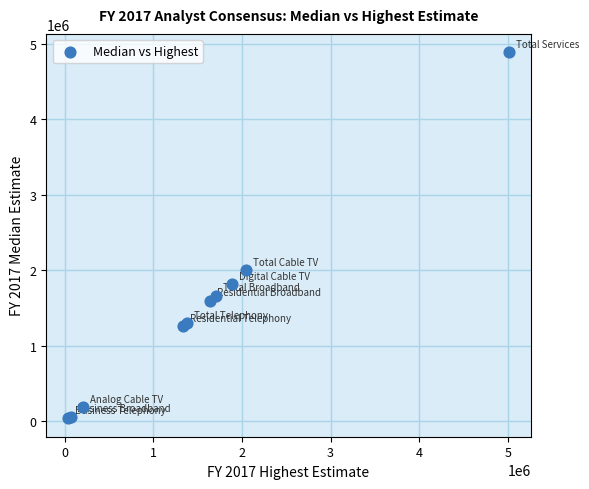

What Y value in the scatter plot is closest to 2465367?

2002800.0